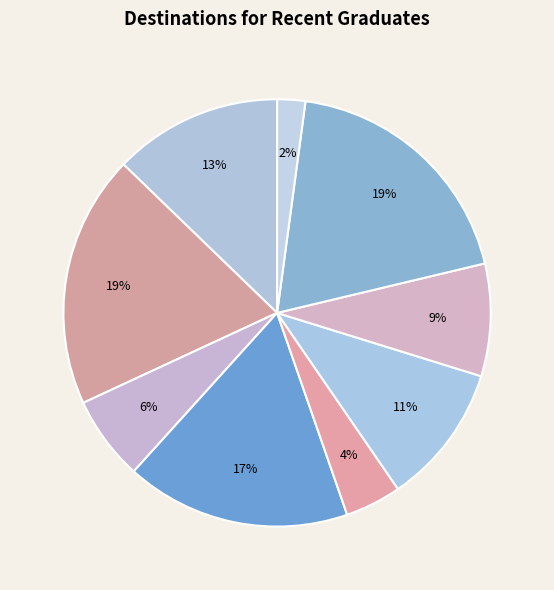

How many slices are in this pie chart?

9